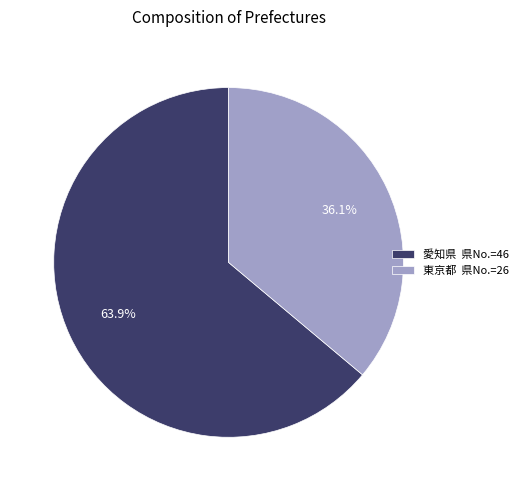

To the nearest percent, what is the difference between the largest and smallest slice percentages?

28%